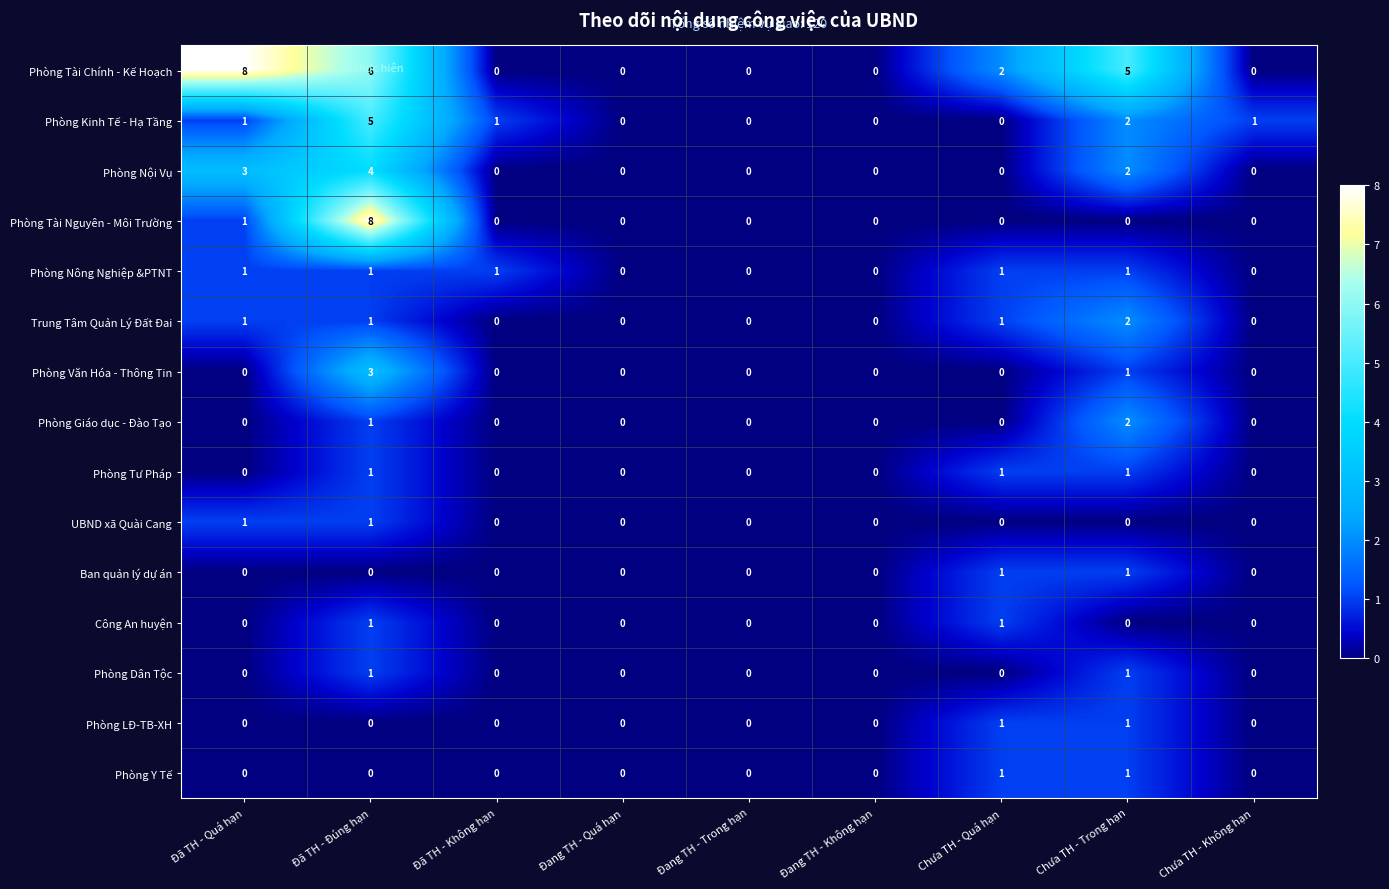

What is the maximum value shown in the chart?

8